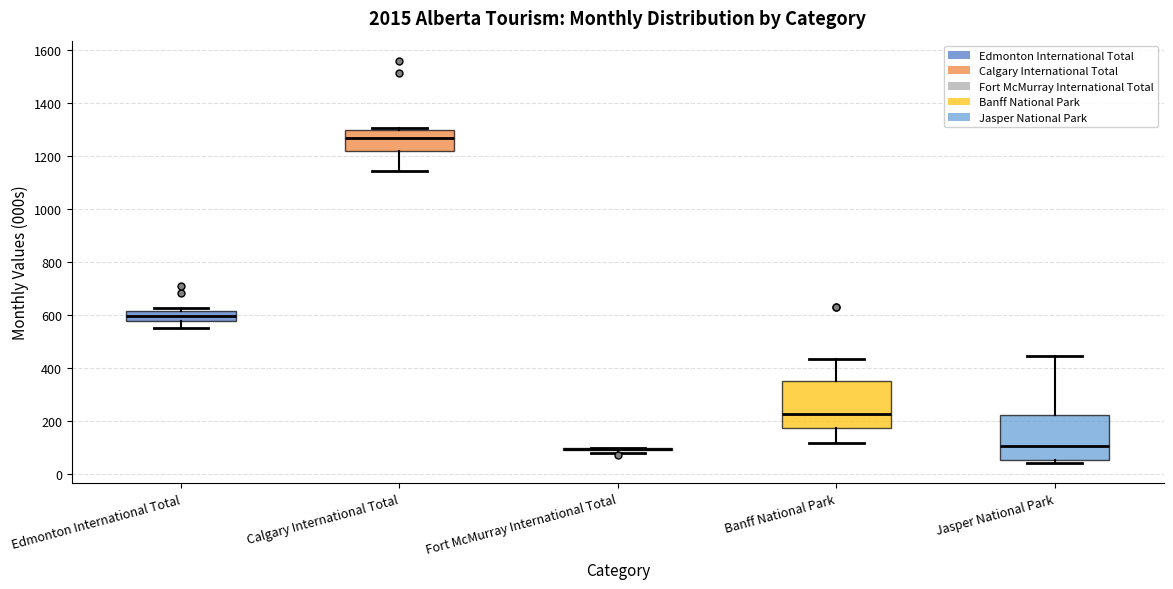

Reading left to right, transcribe this box plot: for each box, give where its median line is, the range the box spans, and where its two whiskers end, as read against the y-axis. The values are not printed on the chart, so give them approximately, as read against the axis.

Edmonton International Total: median 600, box 580 to 620, whiskers 560 to 620 (just above the box's upper edge)
Calgary International Total: median 1260, box 1220 to 1300, whiskers 1140 to 1300 (just above the box's upper edge)
Fort McMurray International Total: box collapsed to a line at 100, whiskers 80 to 100
Banff National Park: median 220, box 180 to 360, whiskers 120 to 440
Jasper National Park: median 100, box 60 to 220, whiskers 40 to 440